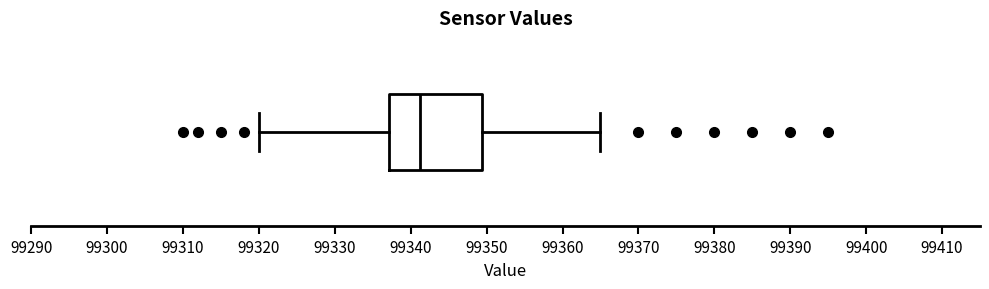

Where does the median line of the box sit on the x-axis? The values are not printed on the chart, so give them approximately, as read against the axis.

99341